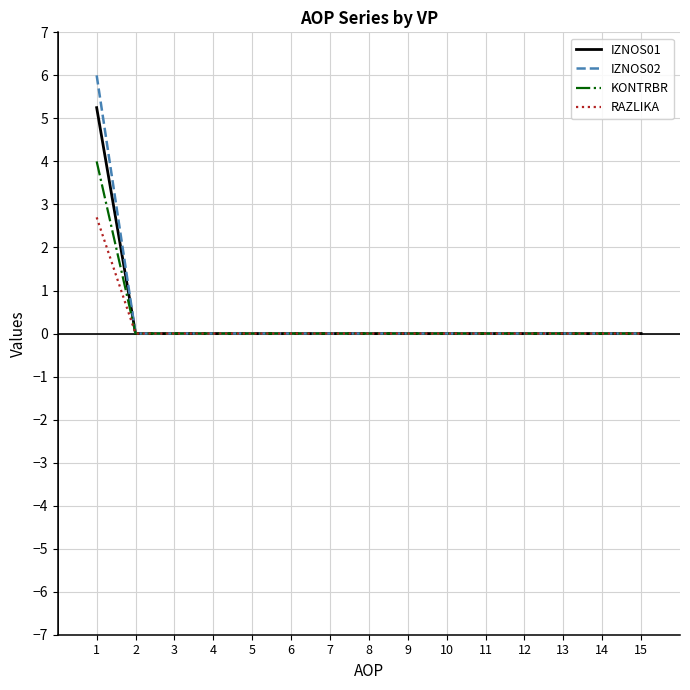

What is the maximum value for IZNOS01?

5.2